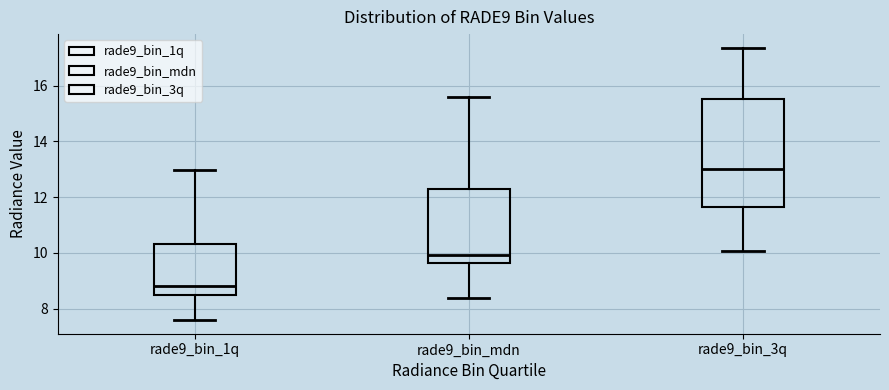

Where is the upper edge of the box for rade9_bin_3q on the y-axis? The values are not printed on the chart, so give them approximately, as read against the axis.

15.6